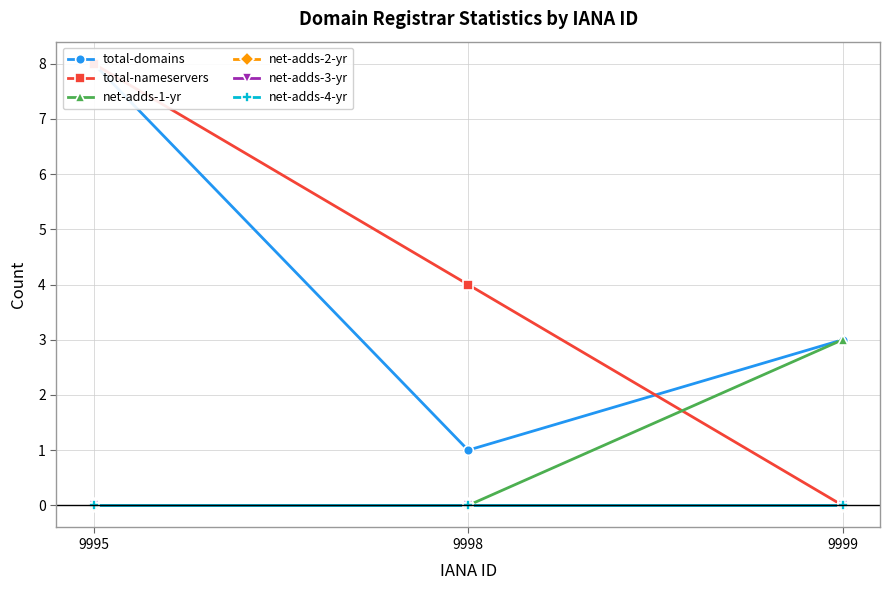

True or false: net-adds-3-yr has a value of 0 at 9998.

True